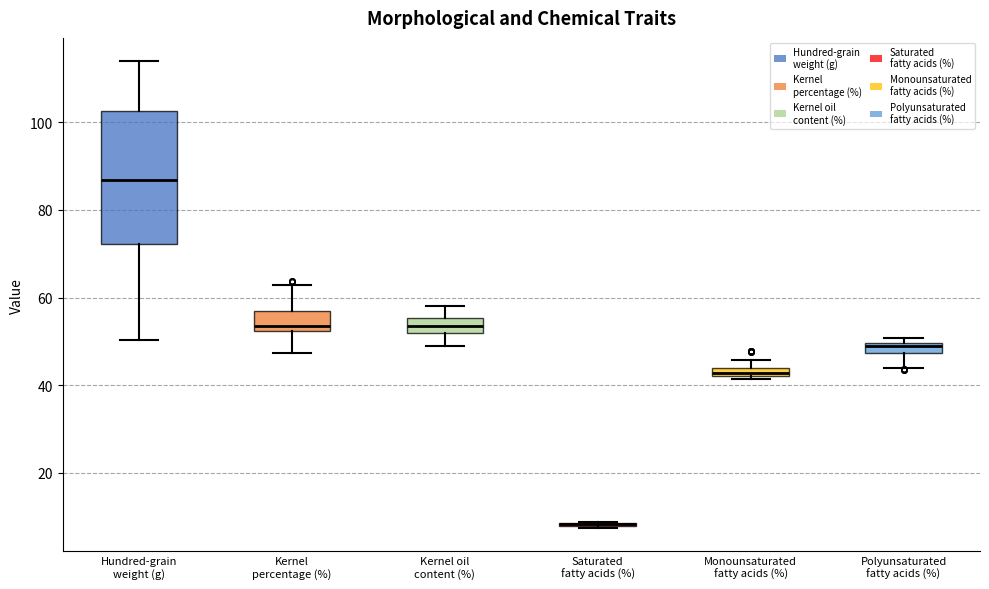

Where does the median line of the box for Kernel oil content (%) sit on the y-axis? The values are not printed on the chart, so give them approximately, as read against the axis.

54